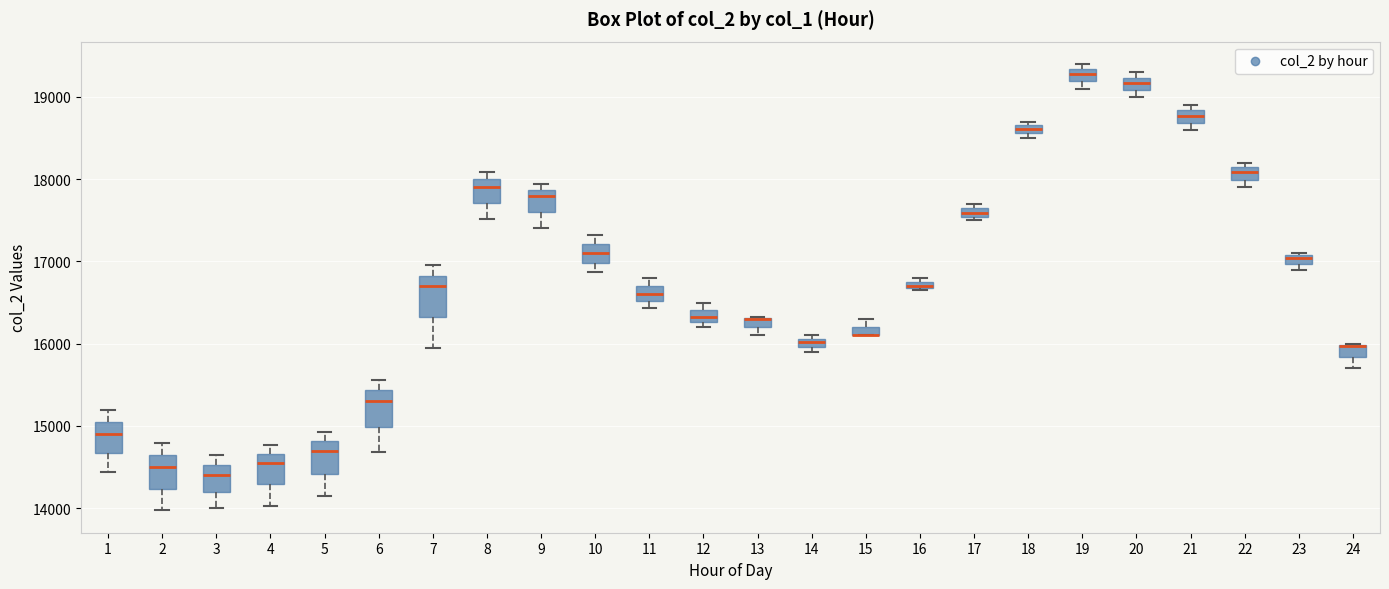

Where is the upper edge of the box at x = 22 on the y-axis? The values are not printed on the chart, so give them approximately, as read against the axis.

18100